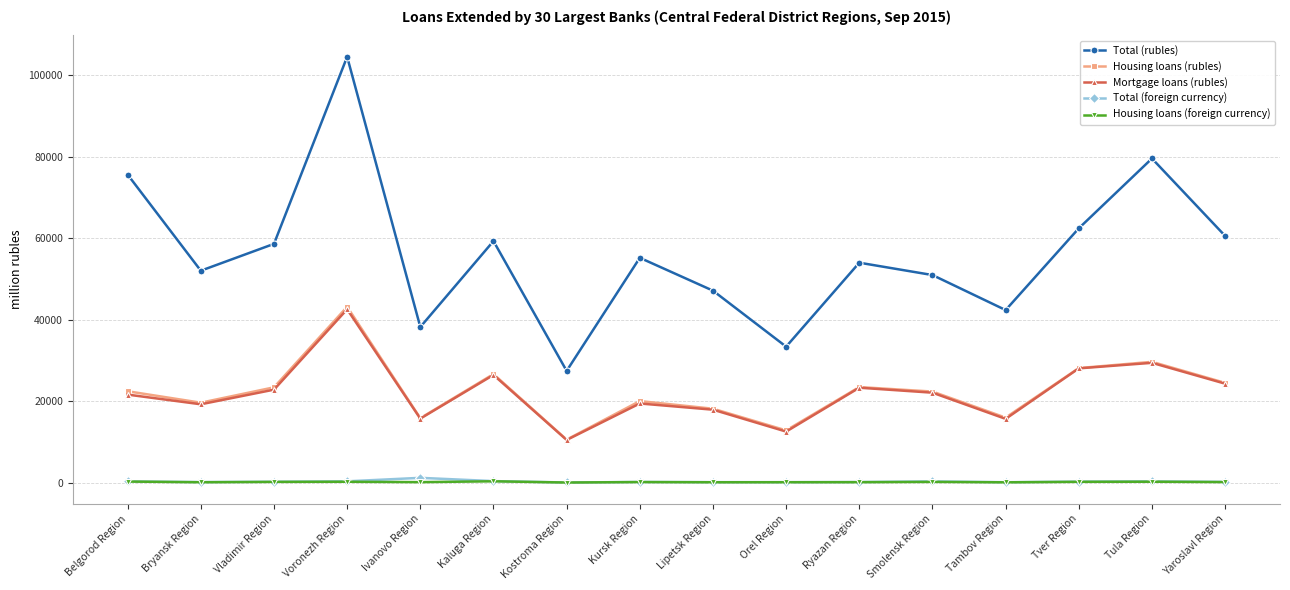

The Mortgage loans (rubles) series shows 30590 at Lipetsk Region. True or false?

False